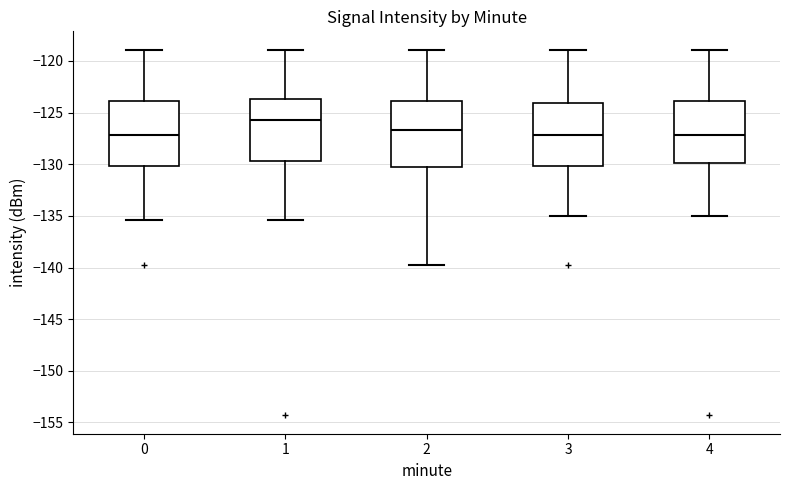

Reading left to right, transcribe this box plot: for each box, give where its median line is, the range the box spans, and where its two whiskers end, as read against the y-axis. The values are not printed on the chart, so give them approximately, as read against the axis.

0: median -127.0, box -130.0 to -124.0, whiskers -135.5 to -119.0
1: median -125.5, box -129.5 to -123.5, whiskers -135.5 to -119.0
2: median -126.5, box -130.5 to -124.0, whiskers -139.5 to -119.0
3: median -127.0, box -130.0 to -124.0, whiskers -135.0 to -119.0
4: median -127.0, box -130.0 to -124.0, whiskers -135.0 to -119.0